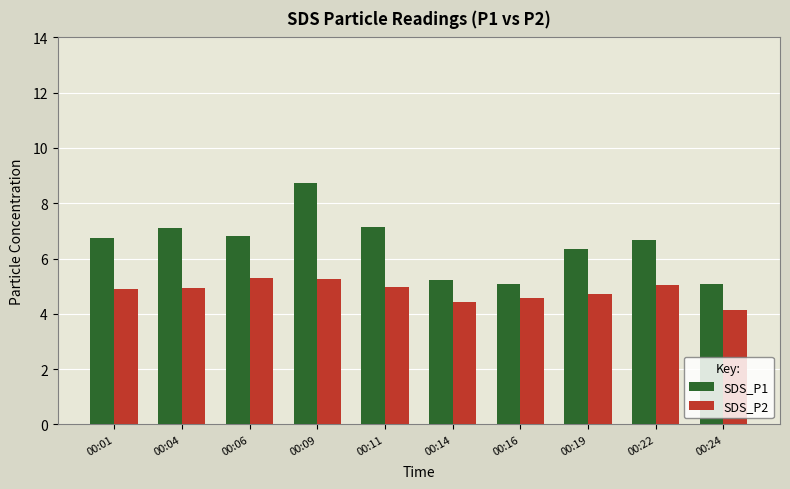

True or false: SDS_P1 has a value of 9.0 at 00:01.

False